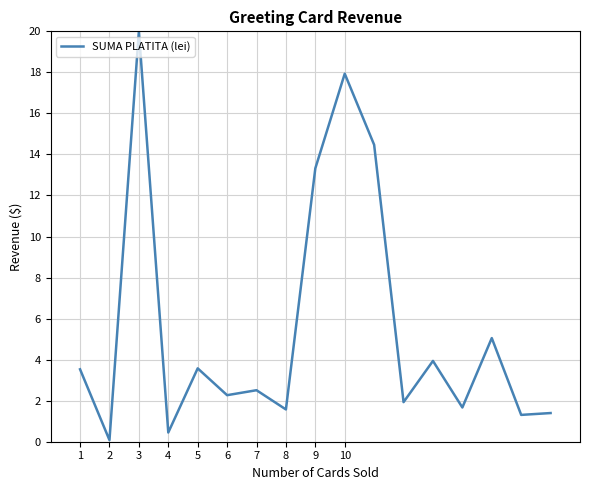

What is the maximum value shown in the chart?

20.0